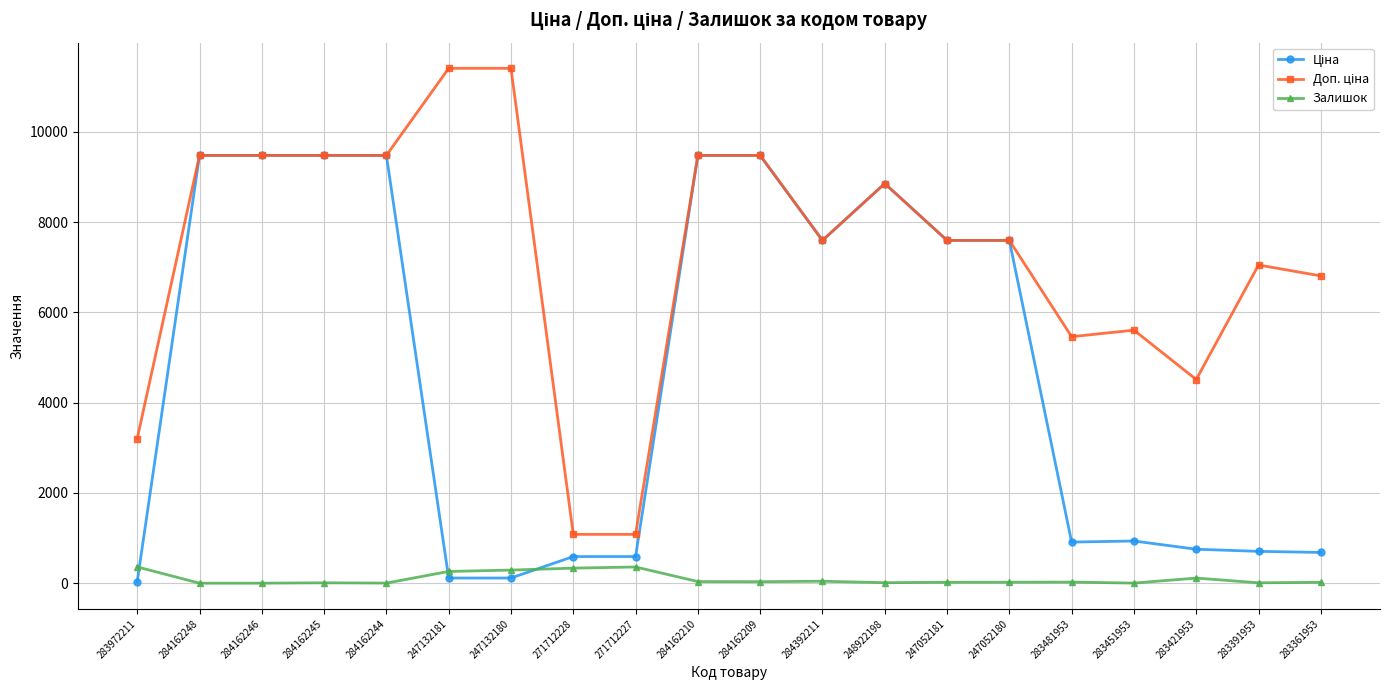

What is the difference between the highest and lowest values at 271712227?

722.7